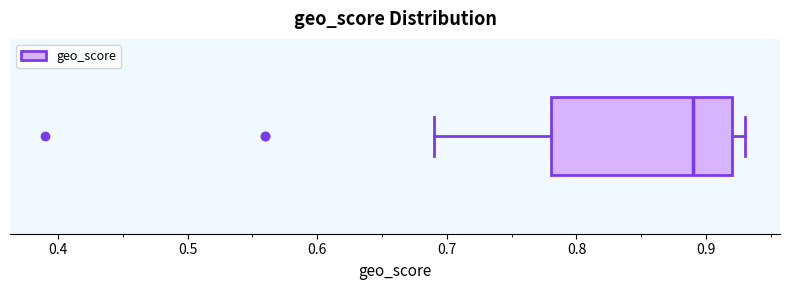

Where does the median line of the box sit on the x-axis? The values are not printed on the chart, so give them approximately, as read against the axis.

0.89